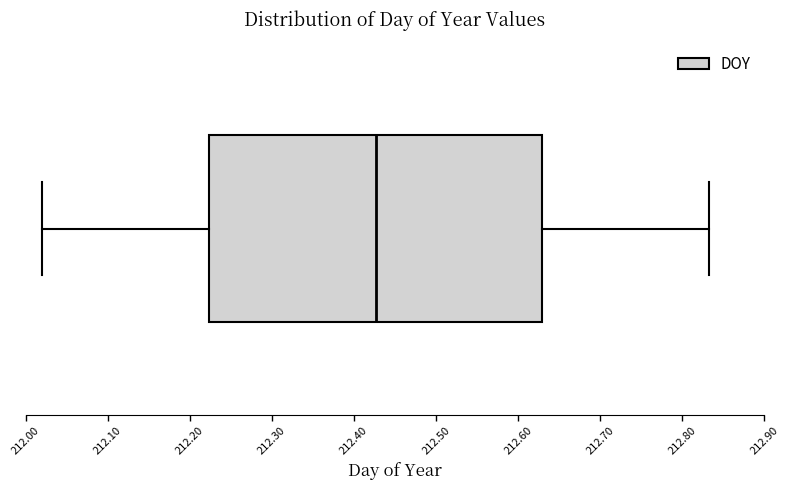

Transcribe this box plot: give where the median line is, the range the box spans, and where the two whiskers end, as read against the x-axis. The values are not printed on the chart, so give them approximately, as read against the axis.

median 212.43, box 212.22 to 212.63, whiskers 212.02 to 212.83